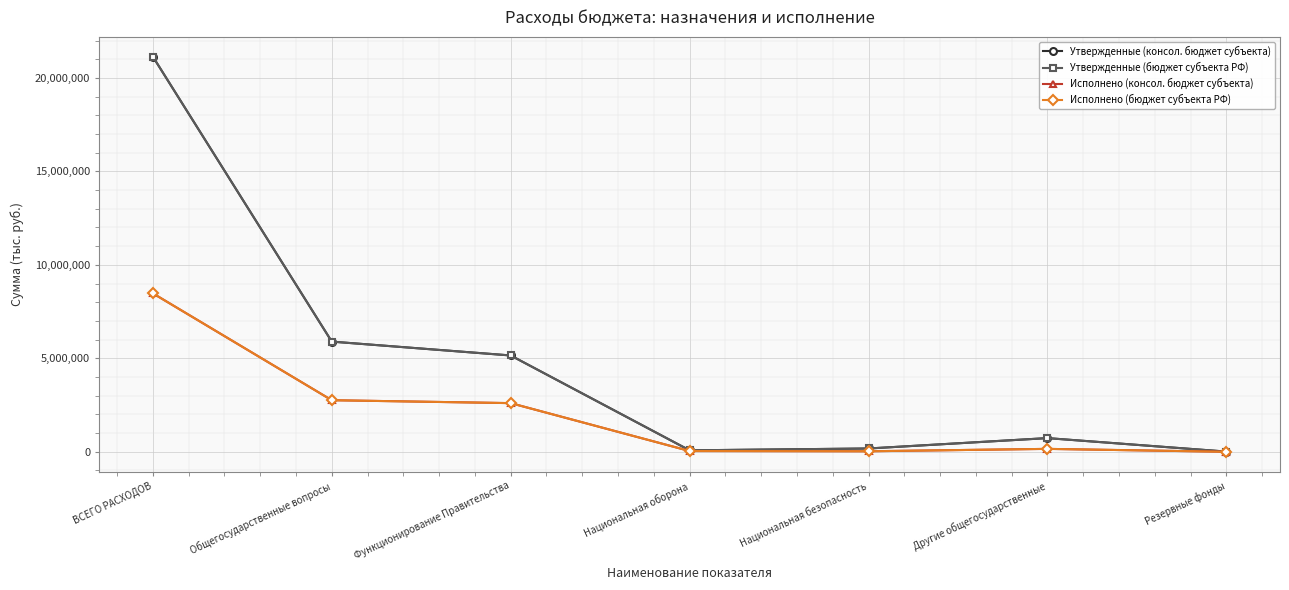

Is this an area chart (filled region under the line)?

No